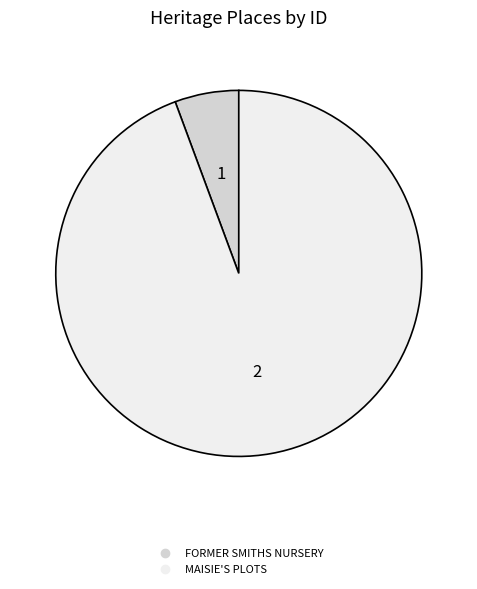

Which category accounts for the majority?

MAISIE'S PLOTS